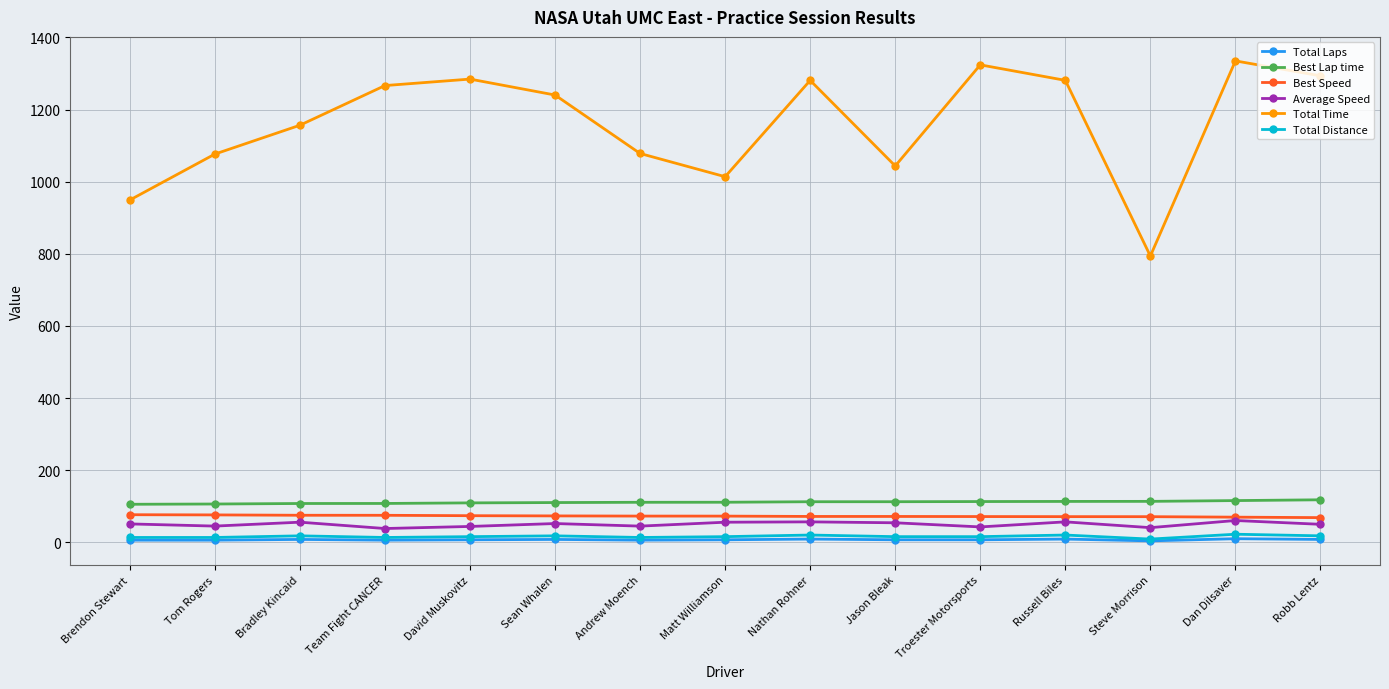

True or false: Best Speed and Total Time cross at least once.

False